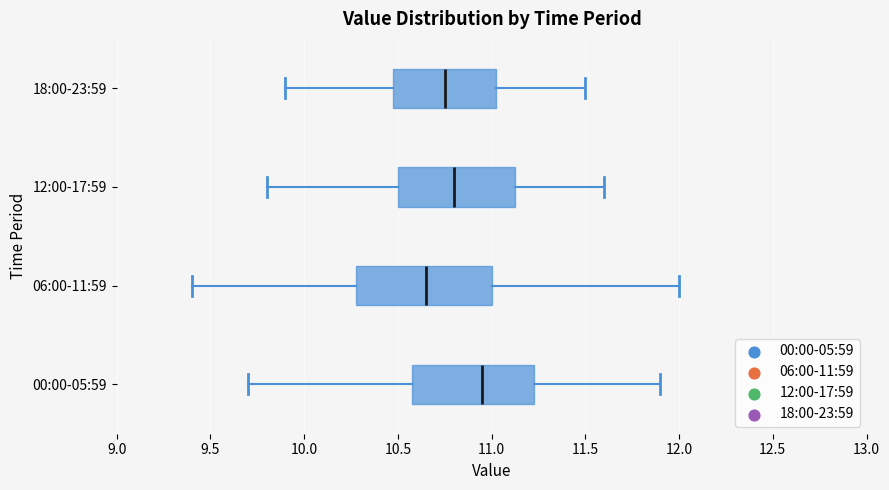

Which box is the widest, from its left edge to its right edge?

06:00-11:59